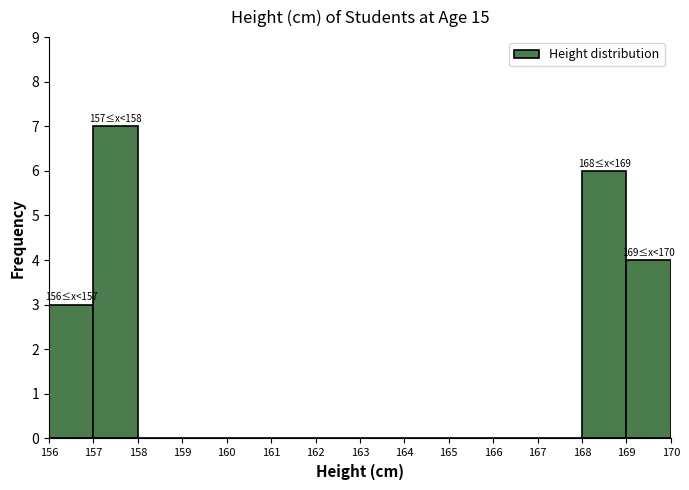

Over which range of the x-axis is the bar tallest?

157 to 158